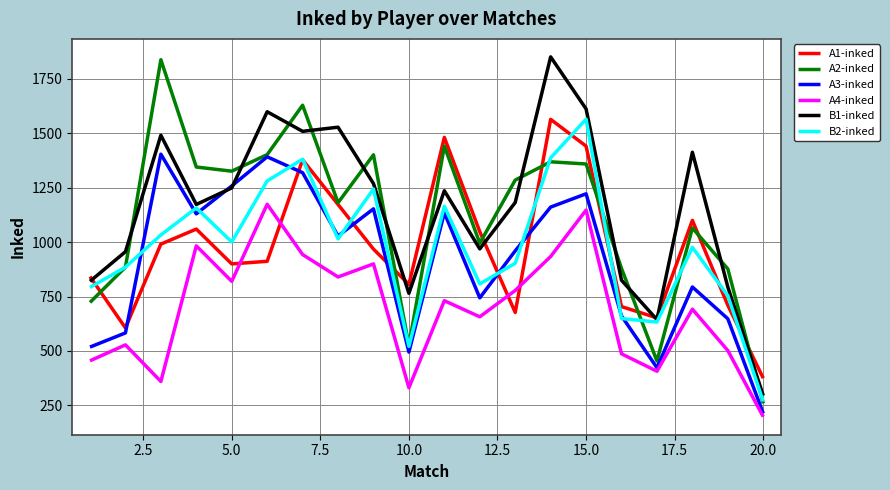

True or false: A4-inked and B2-inked cross at least once.

False